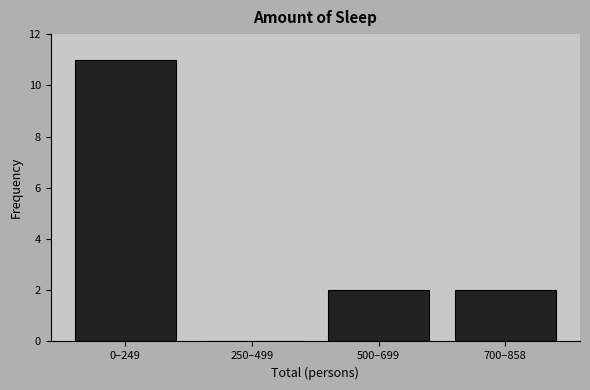

Reading right to left, transcribe all the data shown in this chart.

700–858=2	500–699=2	250–499=0	0–249=11